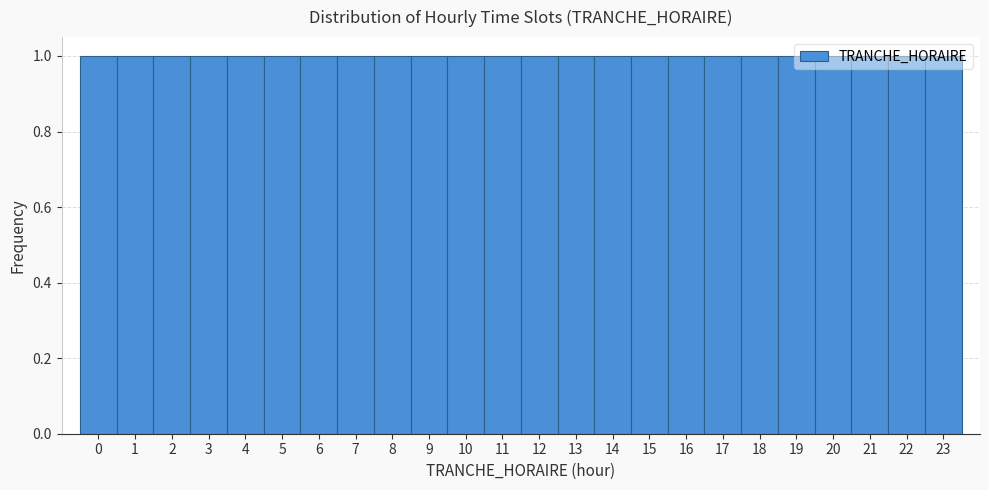

How tall is the bar that spans 19.5 to 20.5 on the x-axis? The values are not printed on the chart, so give them approximately, as read against the axis.

1